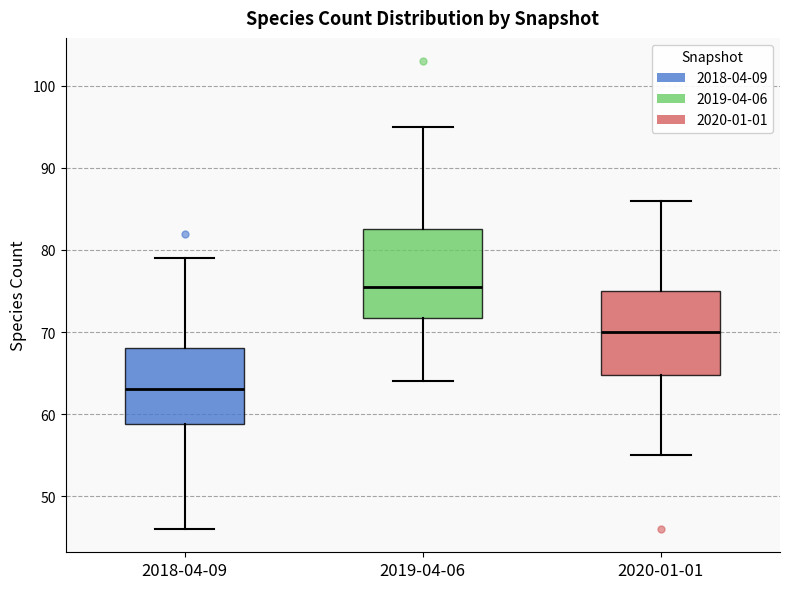

Reading left to right, read every box against the y-axis: the position of its median line, the range the box covers, and the ends of its whiskers. The values are not printed on the chart, so give them approximately, as read against the axis.

2018-04-09: median 63, box 59 to 68, whiskers 46 to 79
2019-04-06: median 76, box 72 to 83, whiskers 64 to 95
2020-01-01: median 70, box 65 to 75, whiskers 55 to 86